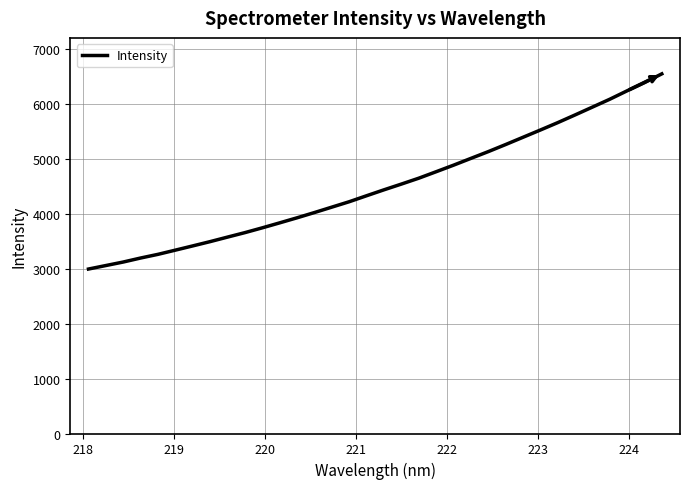

What is the smallest value displayed?

2990.6